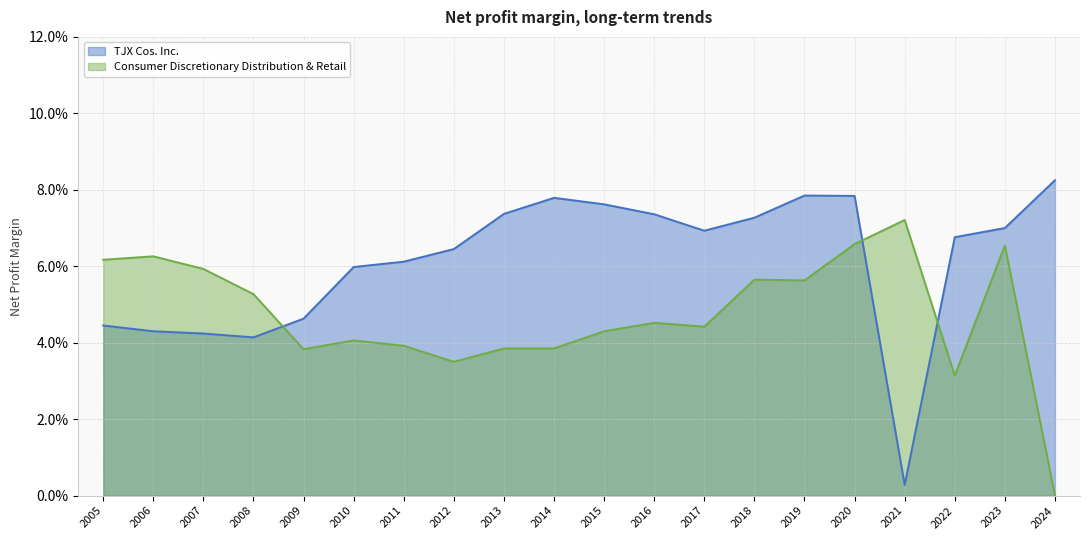

Rank the series by their average value, from highest to lowest.

TJX Cos. Inc., Consumer Discretionary Distribution & Retail